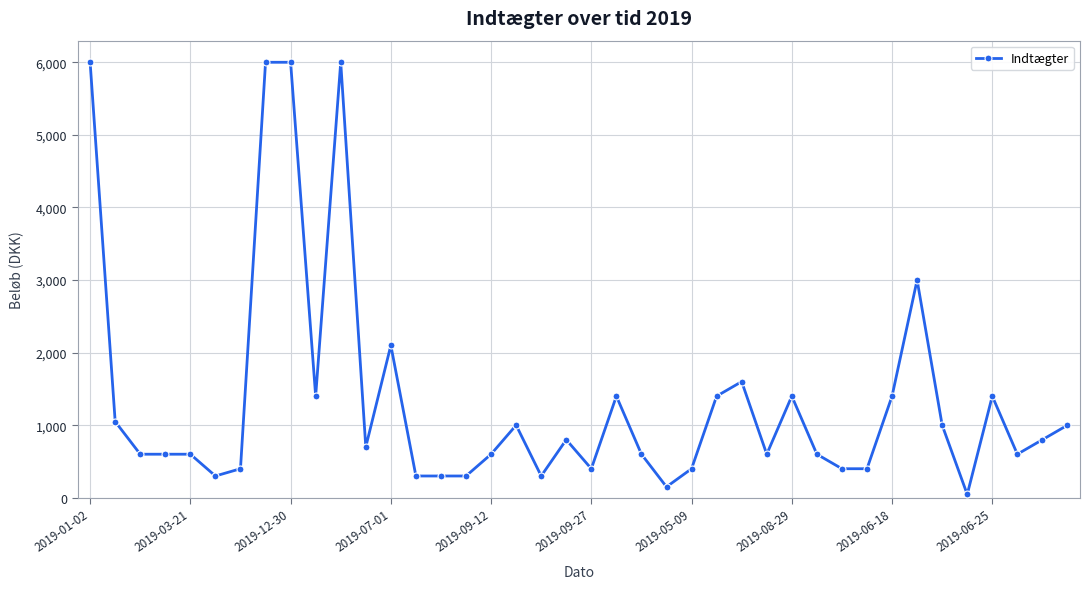

What is the value of the 34th point from the left?

3000.0